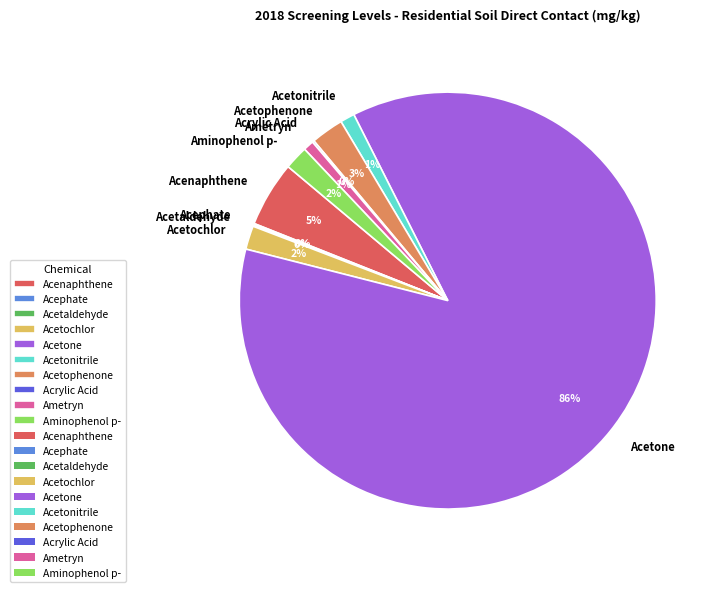

Which slice is the largest?

Acetone